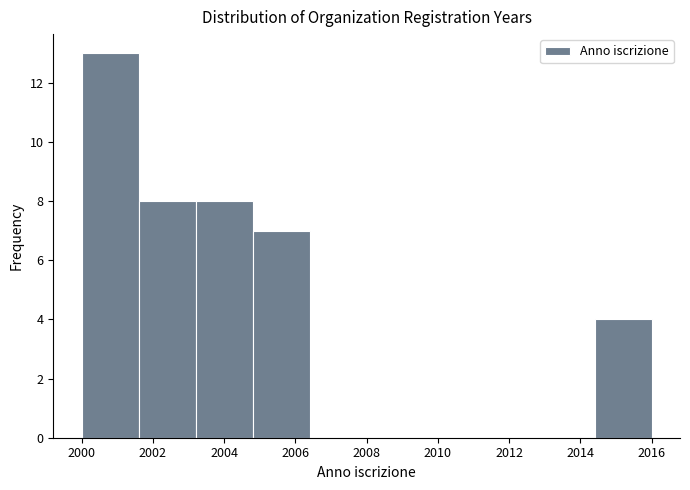

Reading left to right, list every bar in this chart as the range it spans on the x-axis followed by its height. The values are not printed on the chart, so give them approximately, as read against the axis.

2000.0 to 2001.6: 13
2001.6 to 2003.2: 8
2003.2 to 2004.8: 8
2004.8 to 2006.4: 7
2006.4 to 2008.0: 0
2008.0 to 2009.6: 0
2009.6 to 2011.2: 0
2011.2 to 2012.8: 0
2012.8 to 2014.4: 0
2014.4 to 2016.0: 4